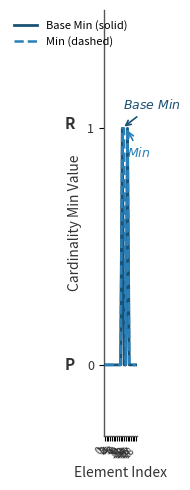

Reading left to right, what are all the values shown in this chart?

Base Min (solid): 0=0	1=0	2=0	3=0	4=0	5=0	6=0	7=0	8=0	9=0	10=1	11=0	12=0	13=1	14=0	15=0	16=0	17=0	18=0
Min (dashed): 0=0	1=0	2=0	3=0	4=0	5=0	6=0	7=0	8=0	9=0	10=1	11=1	12=0	13=1	14=0	15=0	16=0	17=0	18=0